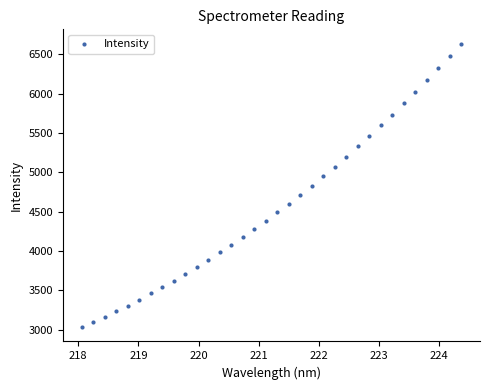

What is the range of X values (max minus min)?

6.3